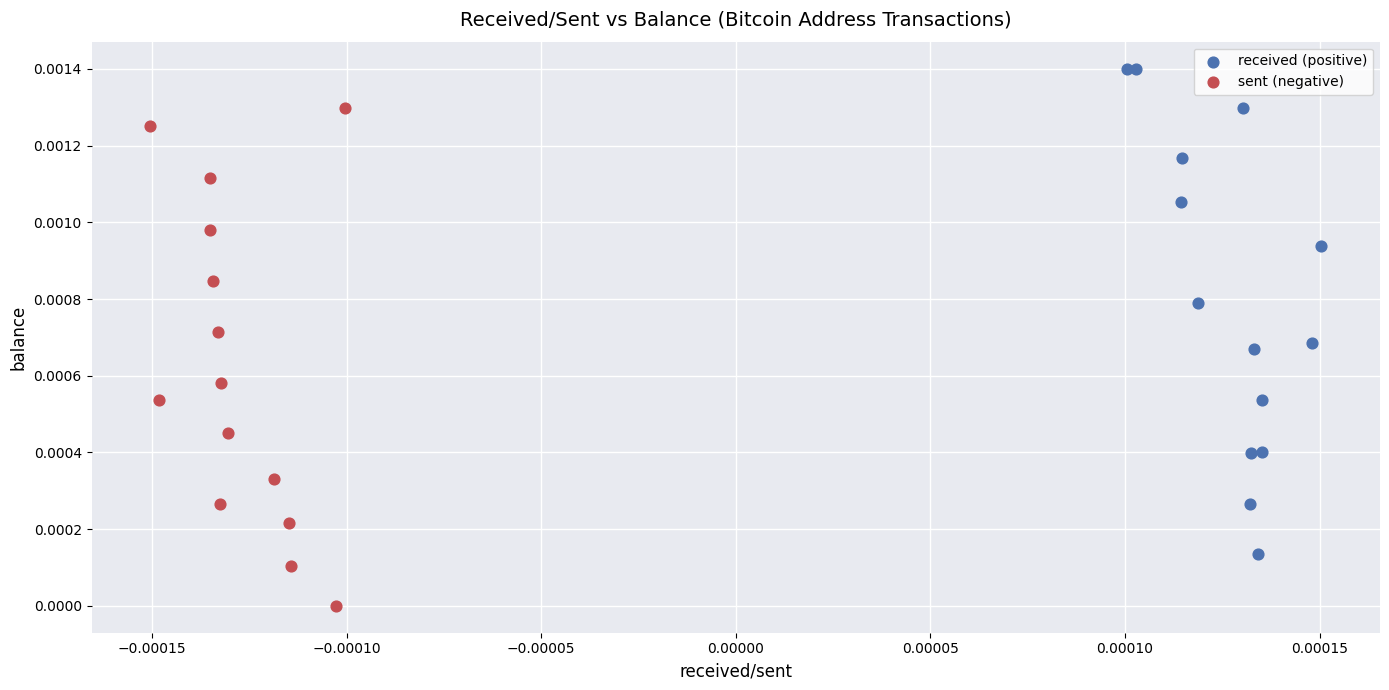

Which series reaches the minimum Y coordinate?

sent (negative)